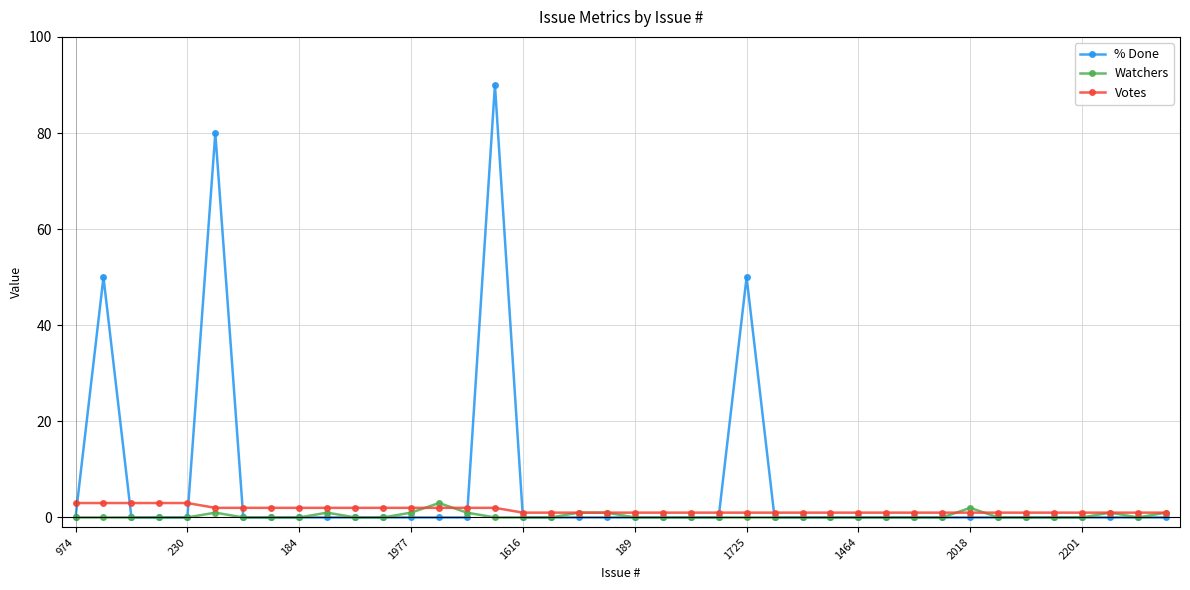

True or false: % Done has more than 0 interior local peaks.

True